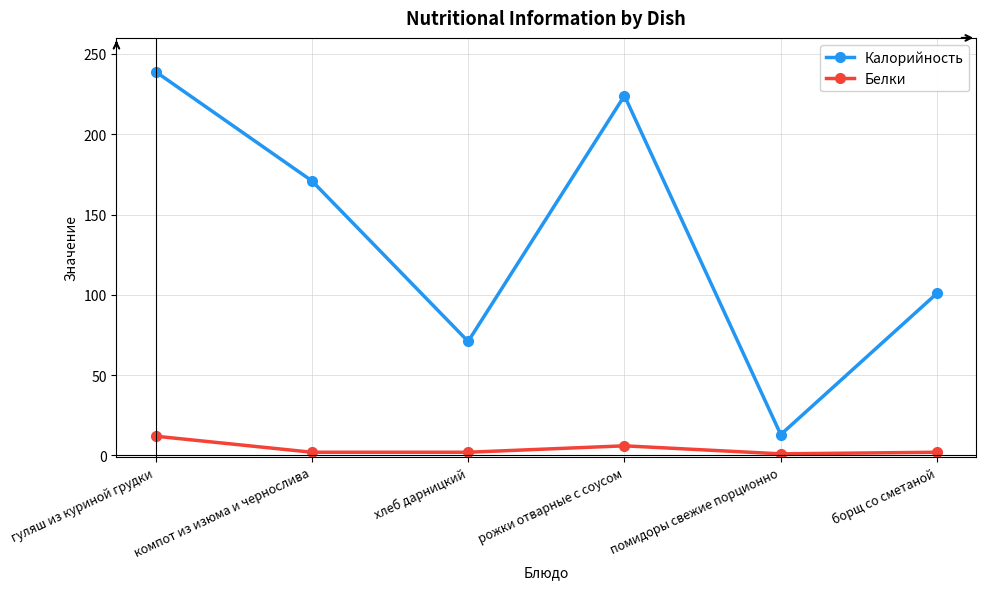

True or false: Калорийность has a value of 135 at рожки отварные с соусом.

False